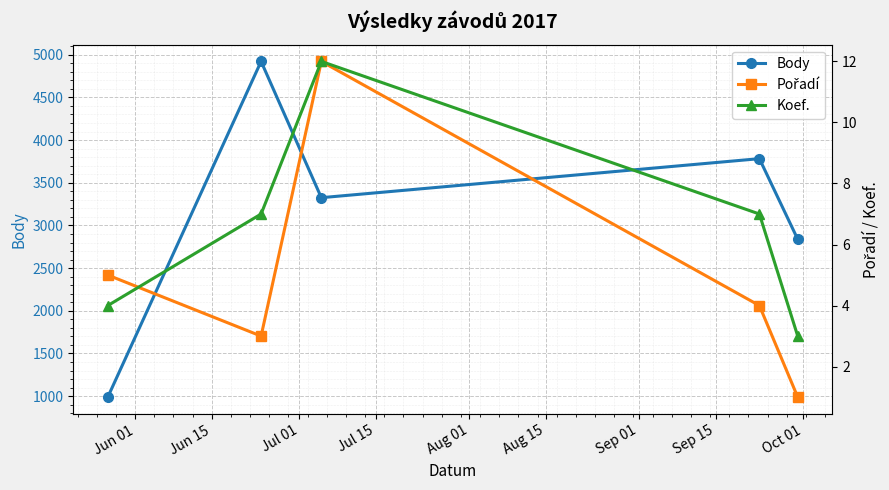

What is the lowest value of the Body series?

989